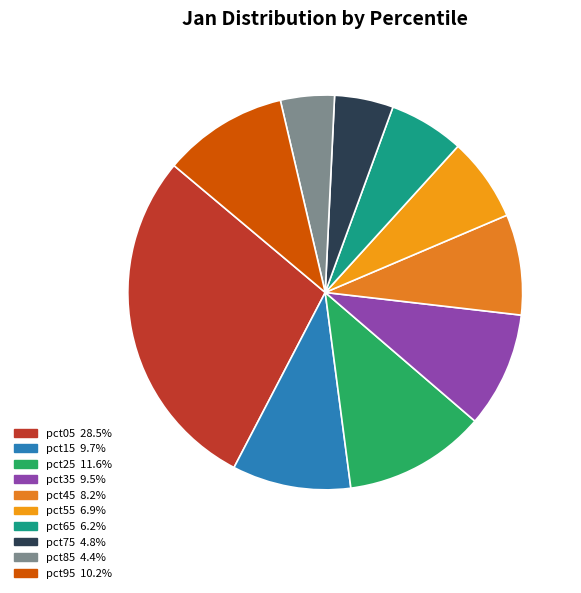

To the nearest percent, what is the combined percentage of pct15 and pct55?

17%